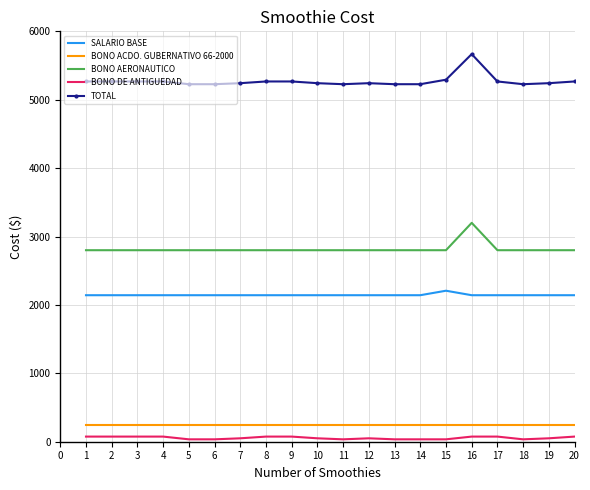

Is it true that SALARIO BASE equals 2142.0 at 4?

True